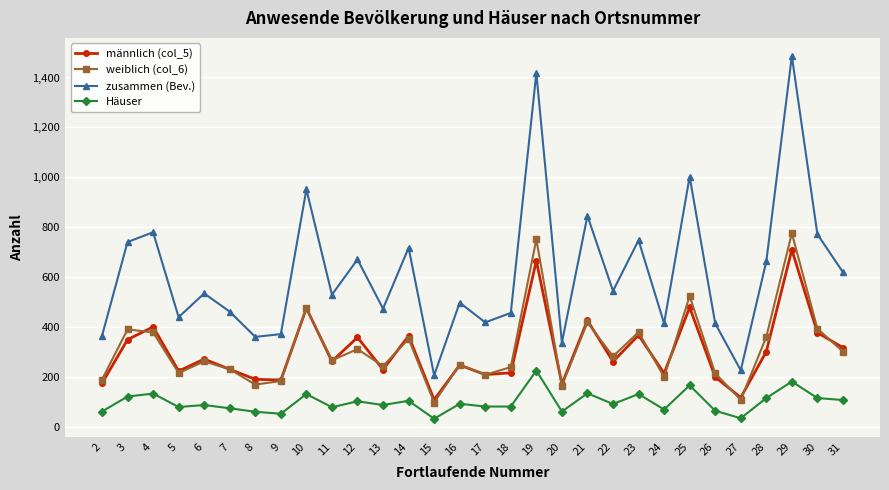

Rank the series by their maximum value, from lowest to highest.

Häuser, männlich (col_5), weiblich (col_6), zusammen (Bev.)